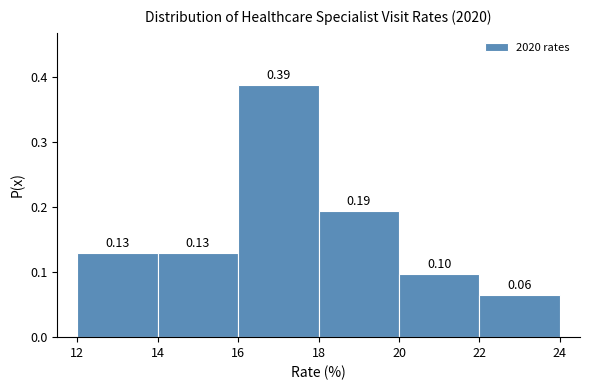

Over which range of the x-axis is the bar tallest?

16 to 18